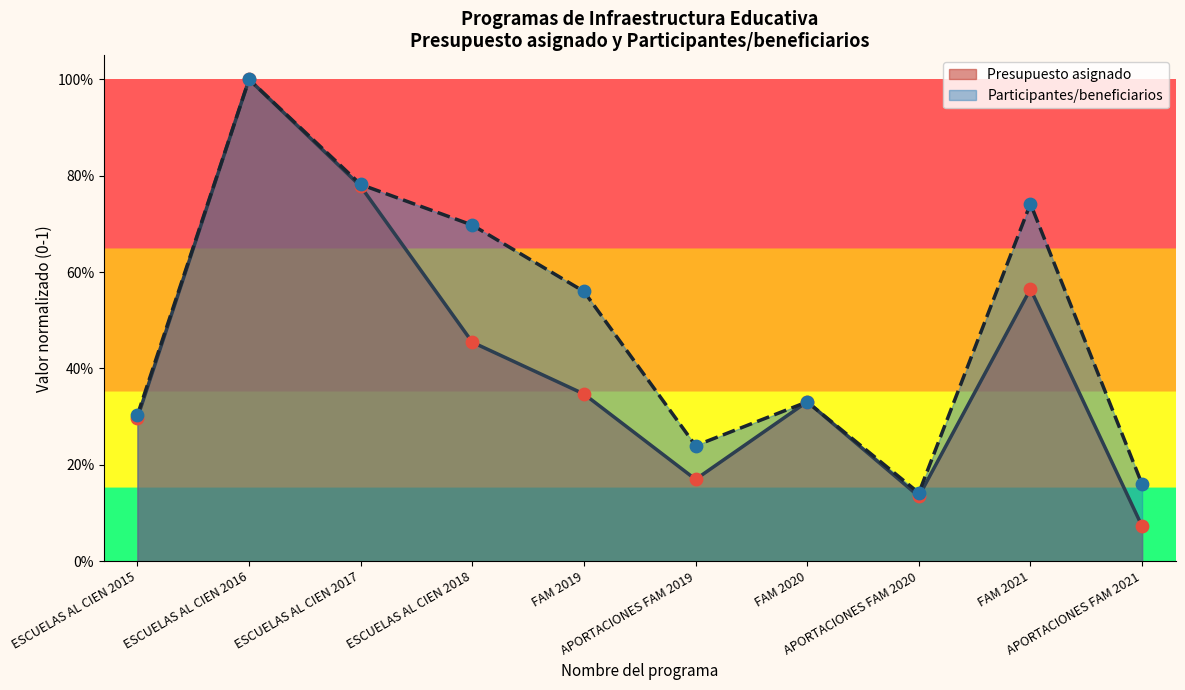

Which series has the largest Y range (max minus min)?

Presupuesto asignado